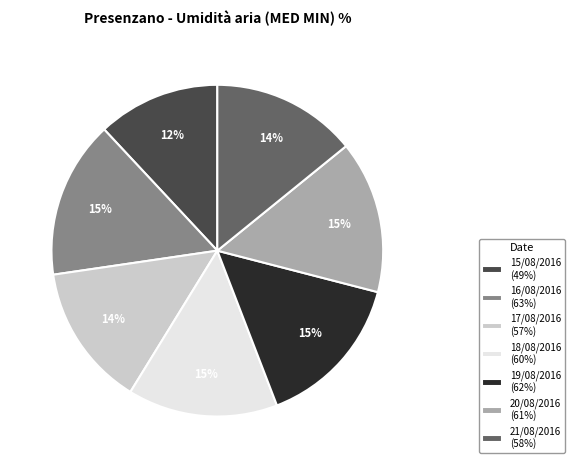

Is it true that 15/08/2016 is 12% of the pie?

True